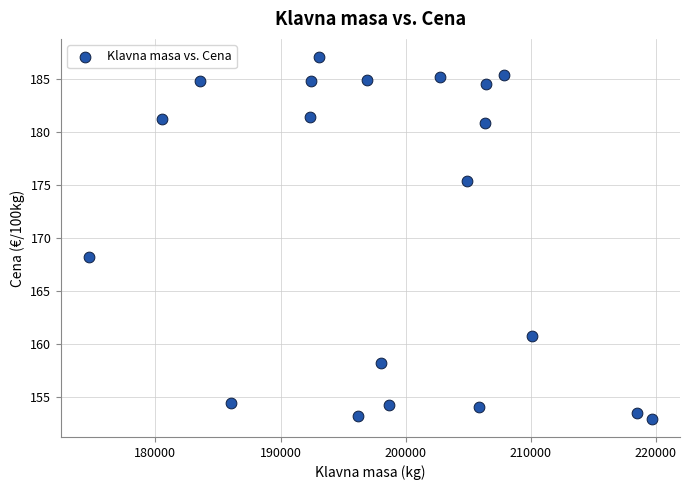

What Y value in the scatter plot is closest to 170?

168.2